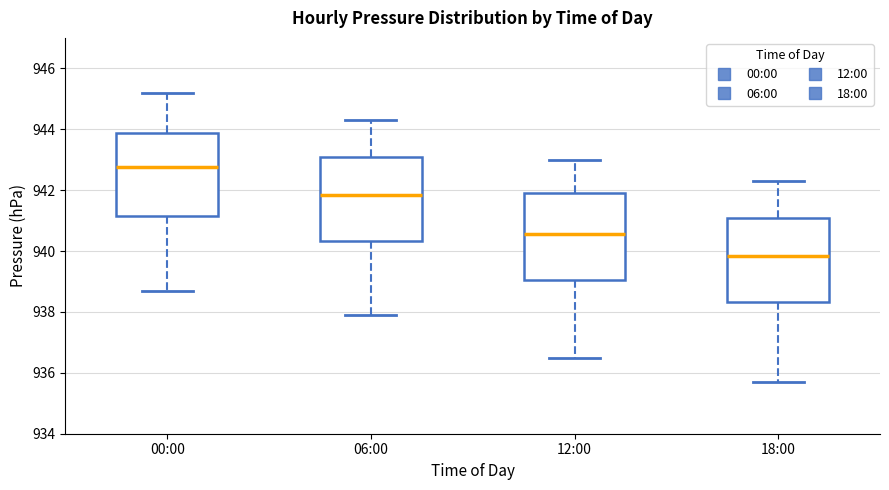

Where does the upper whisker of the box for 06:00 end on the y-axis? The values are not printed on the chart, so give them approximately, as read against the axis.

944.4